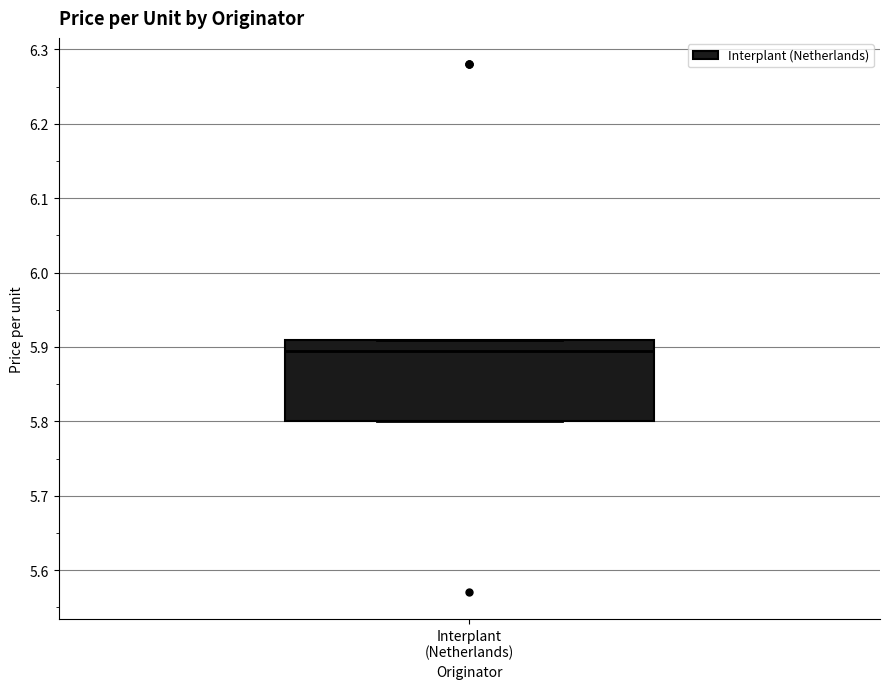

Where does the median line of the box for Interplant (Netherlands) sit on the y-axis? The values are not printed on the chart, so give them approximately, as read against the axis.

5.90